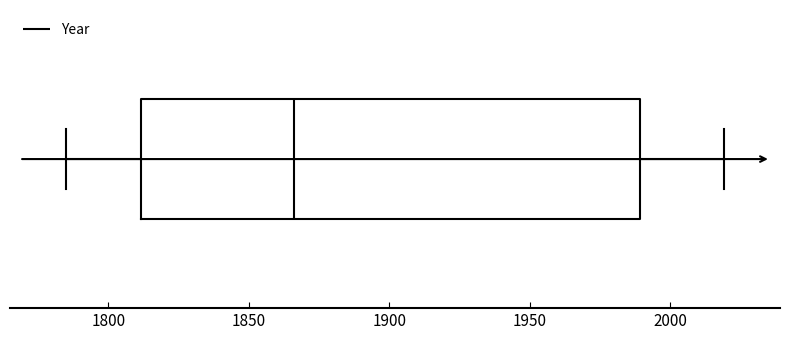

Where does the left whisker of the box end on the x-axis? The values are not printed on the chart, so give them approximately, as read against the axis.

1785